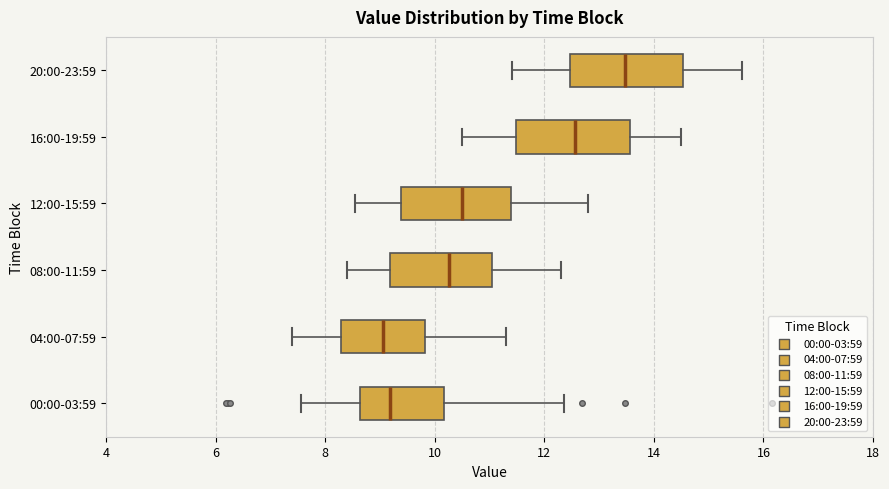

Reading bottom to top, transcribe this box plot: for each box, give where its median line is, the range the box spans, and where its two whiskers end, as read against the x-axis. The values are not printed on the chart, so give them approximately, as read against the axis.

00:00-03:59: median 9.2, box 8.6 to 10.2, whiskers 7.6 to 12.4
04:00-07:59: median 9.0, box 8.2 to 9.8, whiskers 7.4 to 11.4
08:00-11:59: median 10.2, box 9.2 to 11.0, whiskers 8.4 to 12.4
12:00-15:59: median 10.6, box 9.4 to 11.4, whiskers 8.6 to 12.8
16:00-19:59: median 12.6, box 11.4 to 13.6, whiskers 10.6 to 14.6
20:00-23:59: median 13.4, box 12.4 to 14.6, whiskers 11.4 to 15.6